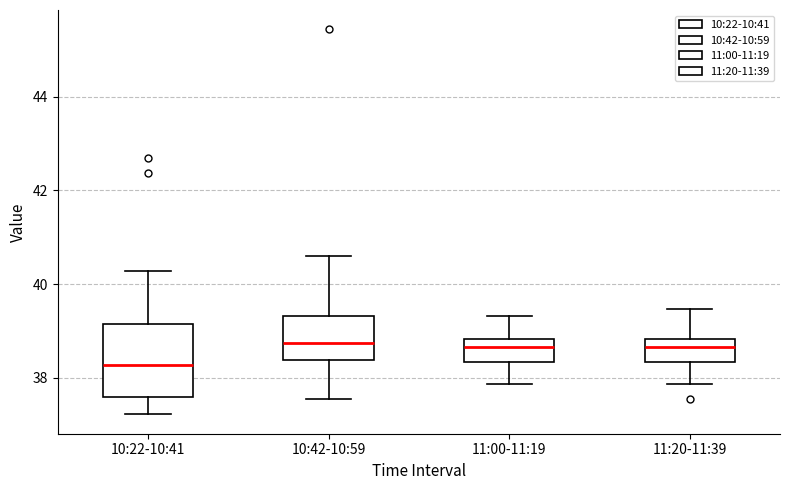

Where is the upper edge of the box for 10:22-10:41 on the y-axis? The values are not printed on the chart, so give them approximately, as read against the axis.

39.2